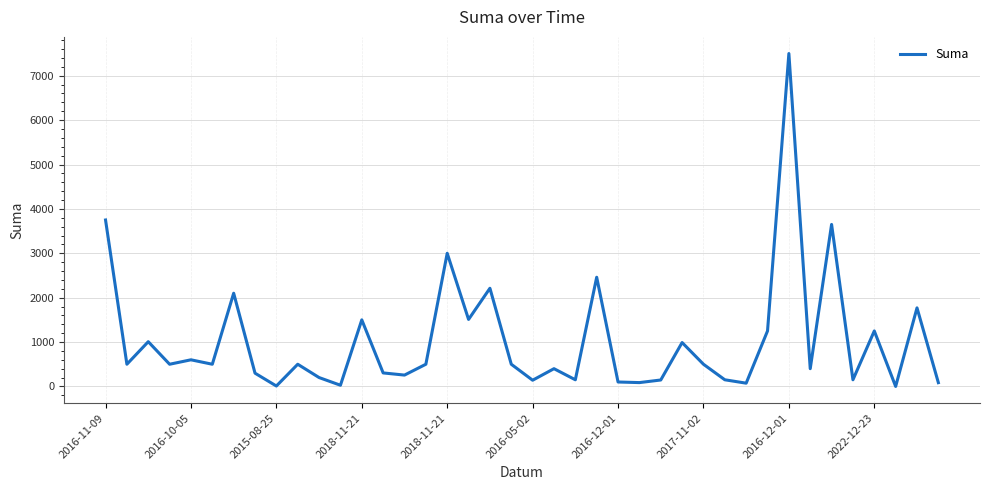

What is the greatest value displayed?

7500.4